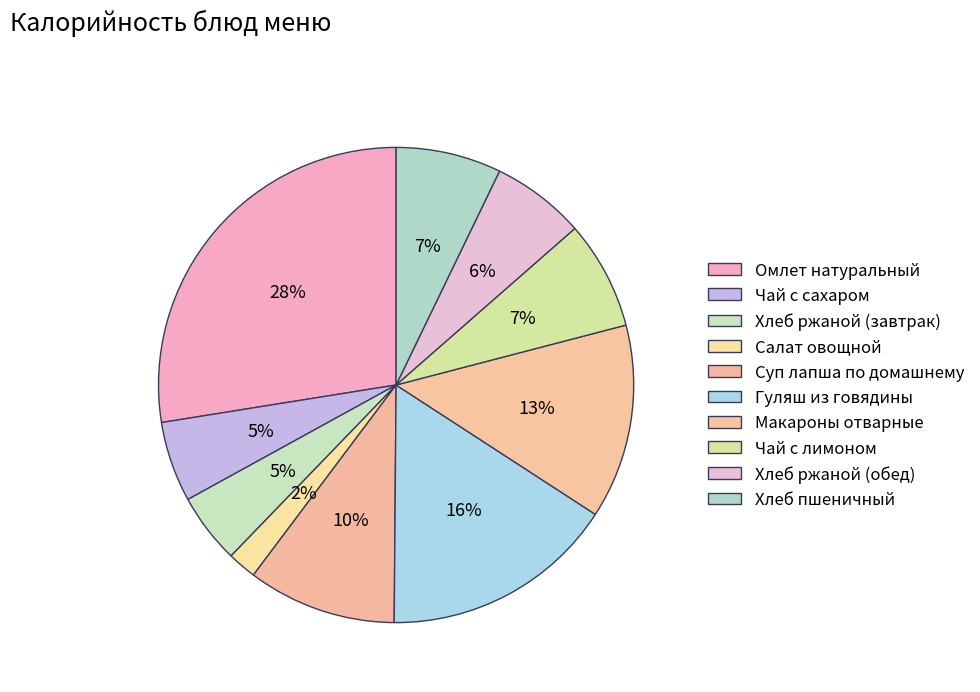

To the nearest percent, what is the average slice percentage?

10%